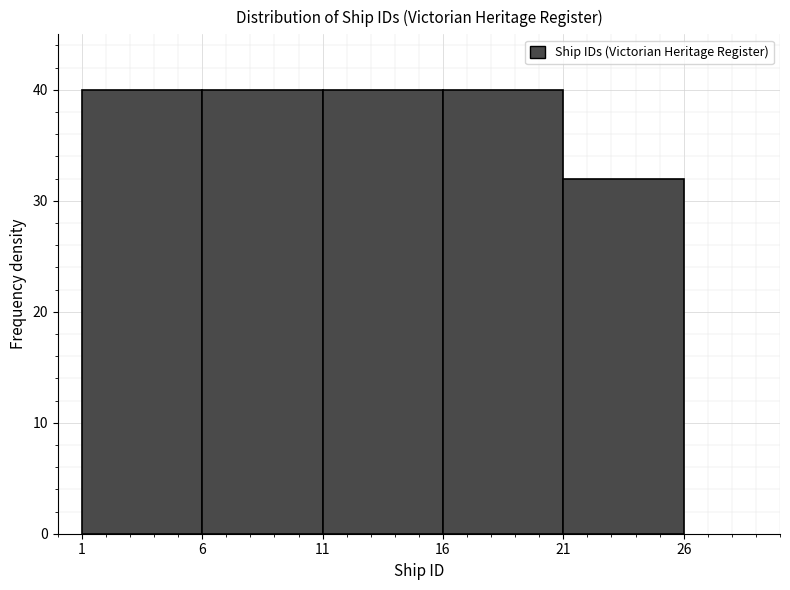

How tall is the bar that spans 1 to 6 on the x-axis? The values are not printed on the chart, so give them approximately, as read against the axis.

40